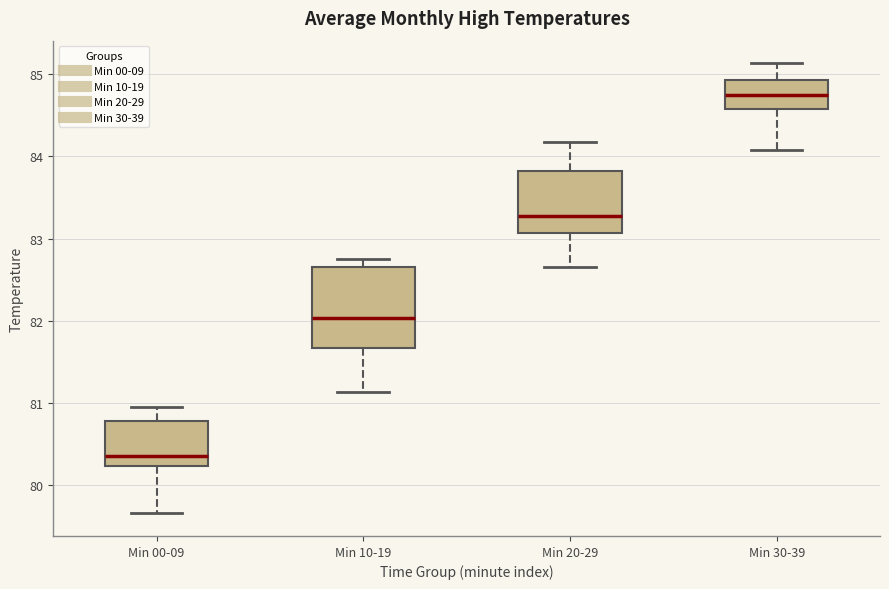

Reading left to right, read every box against the y-axis: the position of its median line, the range the box covers, and the ends of its whiskers. The values are not printed on the chart, so give them approximately, as read against the axis.

Min 00-09: median 80.4, box 80.2 to 80.8, whiskers 79.7 to 81.0
Min 10-19: median 82.0, box 81.7 to 82.7, whiskers 81.1 to 82.8
Min 20-29: median 83.3, box 83.1 to 83.8, whiskers 82.7 to 84.2
Min 30-39: median 84.7, box 84.6 to 84.9, whiskers 84.1 to 85.1